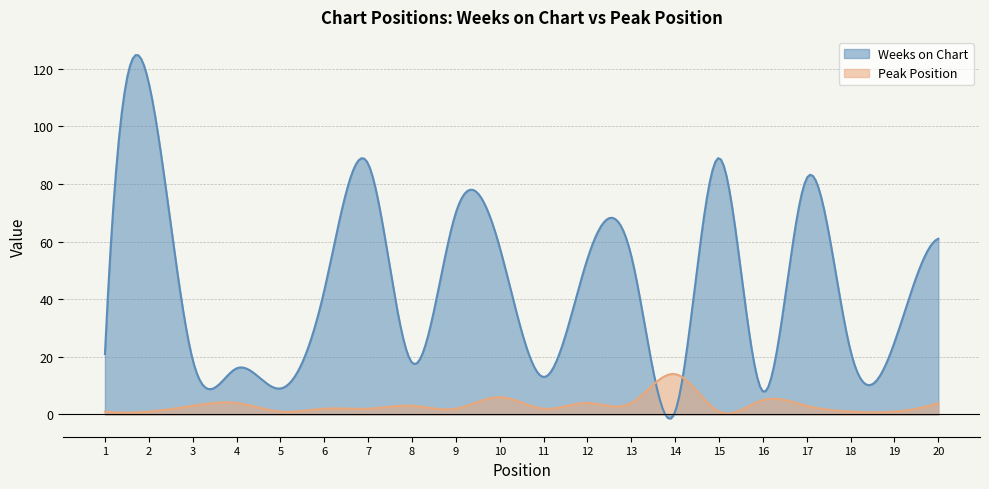

The value of Weeks on Chart at 19 is 38. True or false?

False